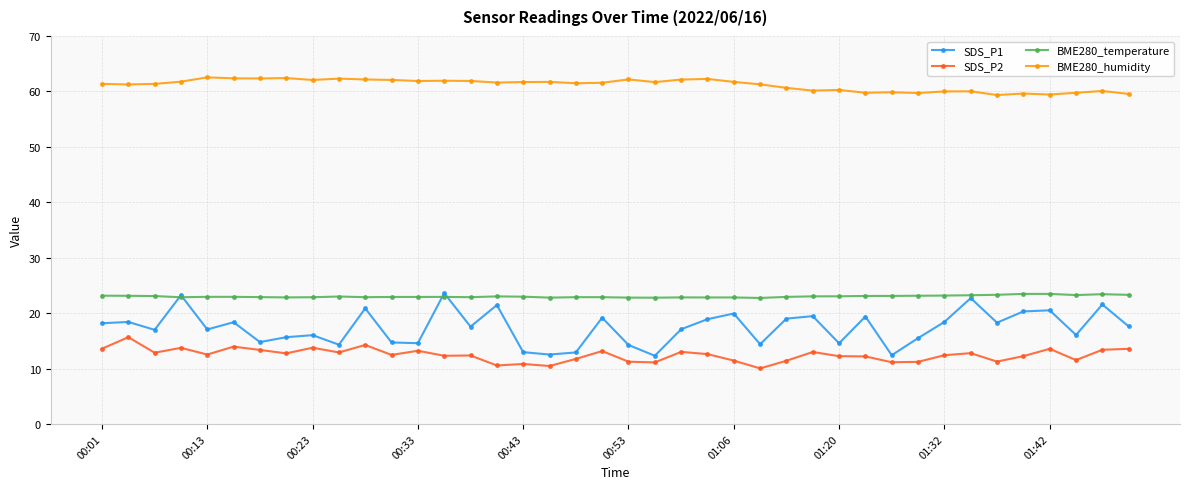

What is the maximum value shown in the chart?

62.5